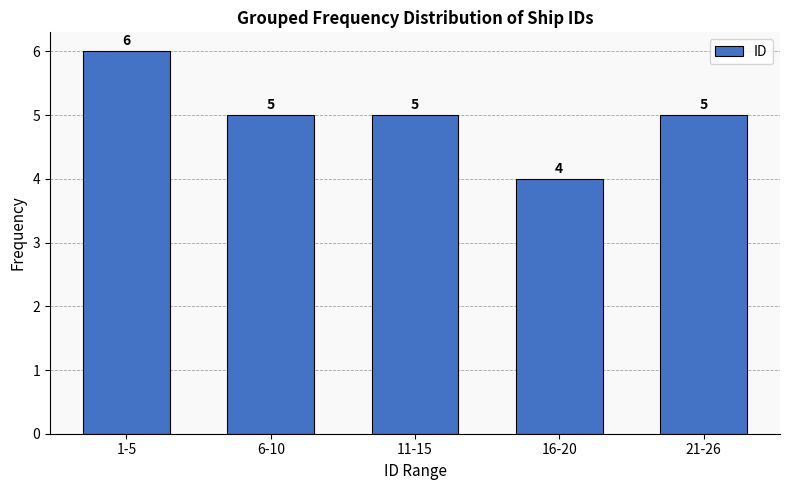

Reading left to right, what are all the values shown in this chart?

1-5=6	6-10=5	11-15=5	16-20=4	21-26=5